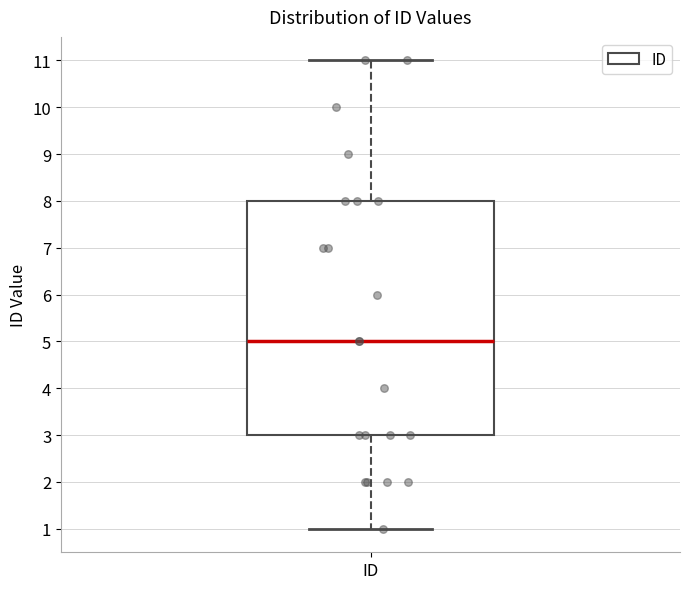

Where does the upper whisker of the box for ID end on the y-axis? The values are not printed on the chart, so give them approximately, as read against the axis.

11